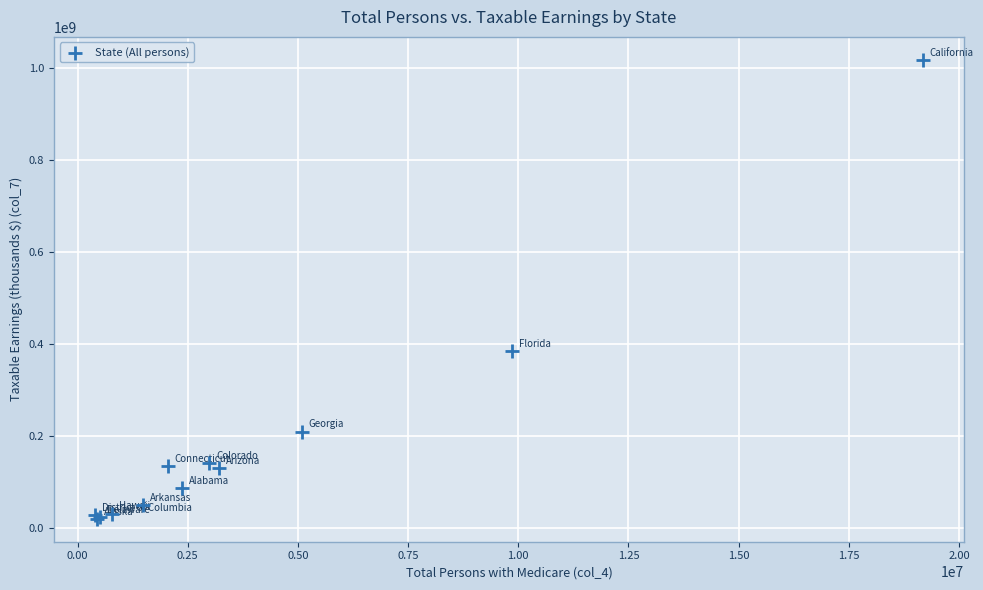

What Y value in the scatter plot is closest to 519116834?

384753180